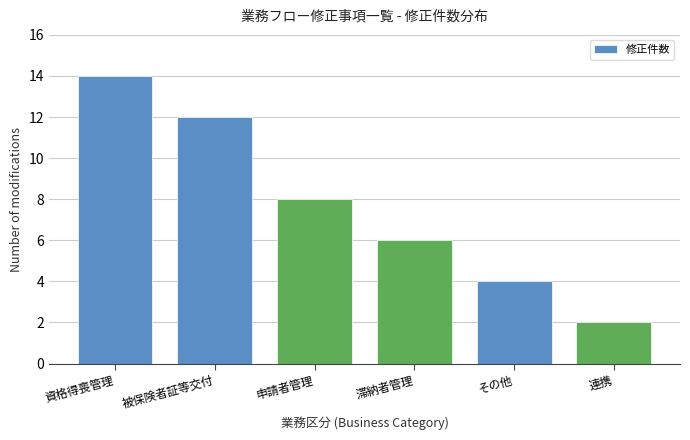

Reading left to right, transcribe all the data shown in this chart.

資格得喪管理=14	被保険者証等交付=12	申請者管理=8	滞納者管理=6	その他=4	連携=2